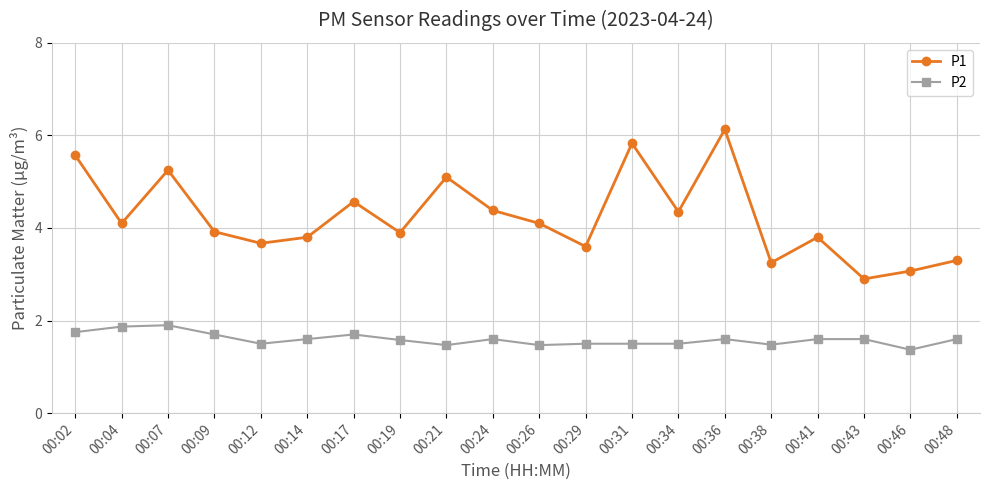

What is the difference between the maximum and minimum values in the P1 series?

3.2